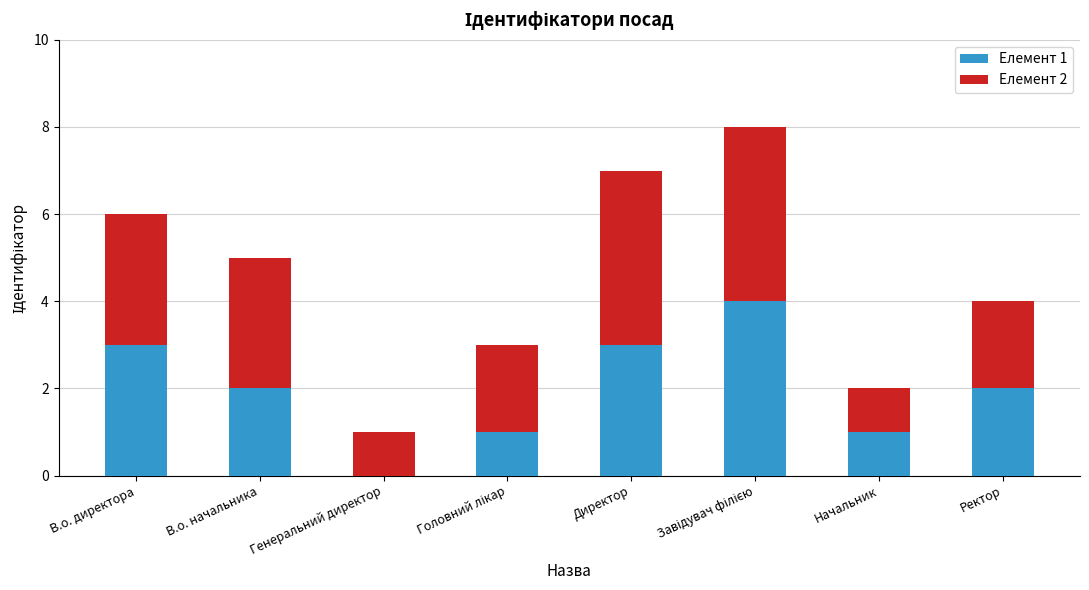

The Елемент 1 series shows 0 at Генеральний директор. True or false?

True